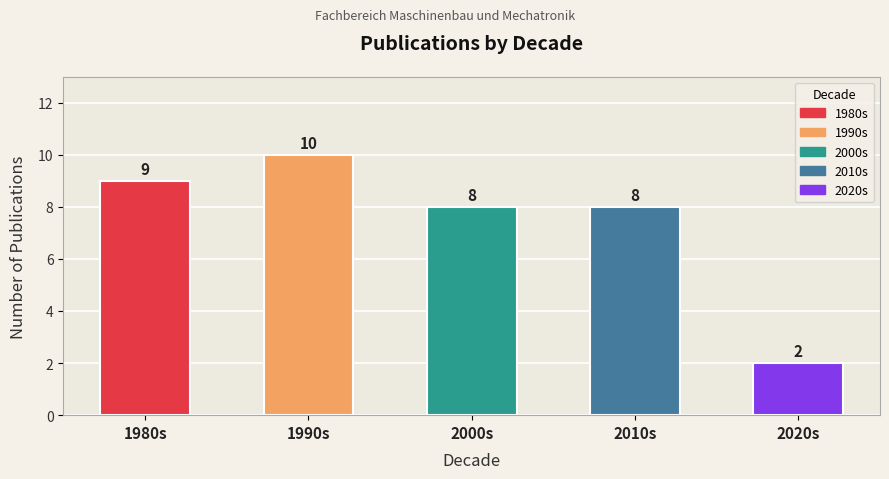

What is the sum of the values at 2010s and 1980s?

17